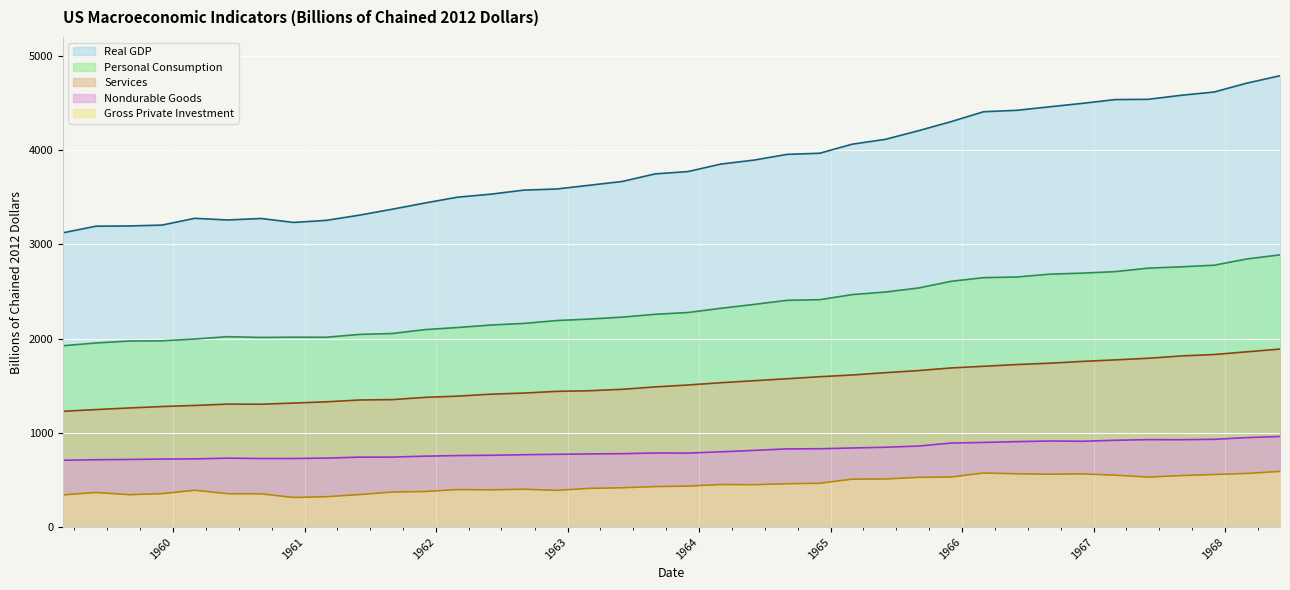

At which category does PCECC96 reach its first local peak?

6/1/1960